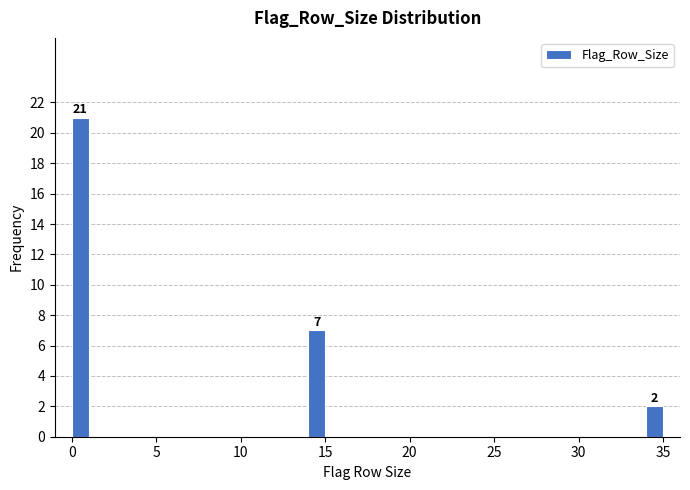

Read against the x-axis, roughly where is the centre of the tallest bar?

0.5